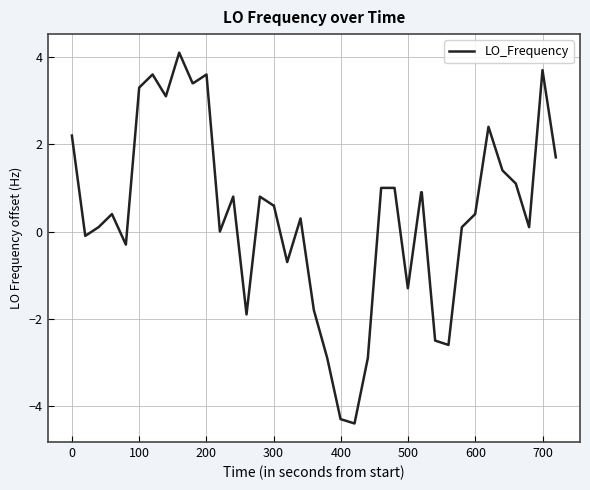

What is the greatest value displayed?

4.1